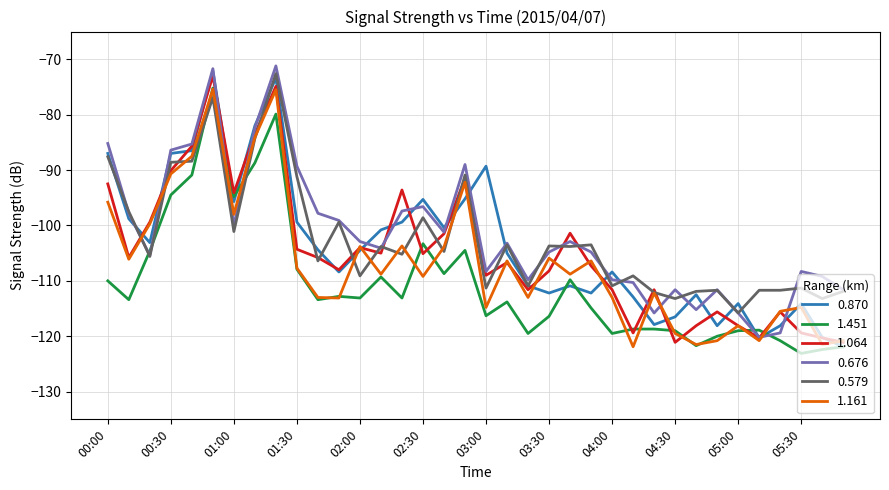

True or false: 0.676 and 1.451 intersect in this chart.

True